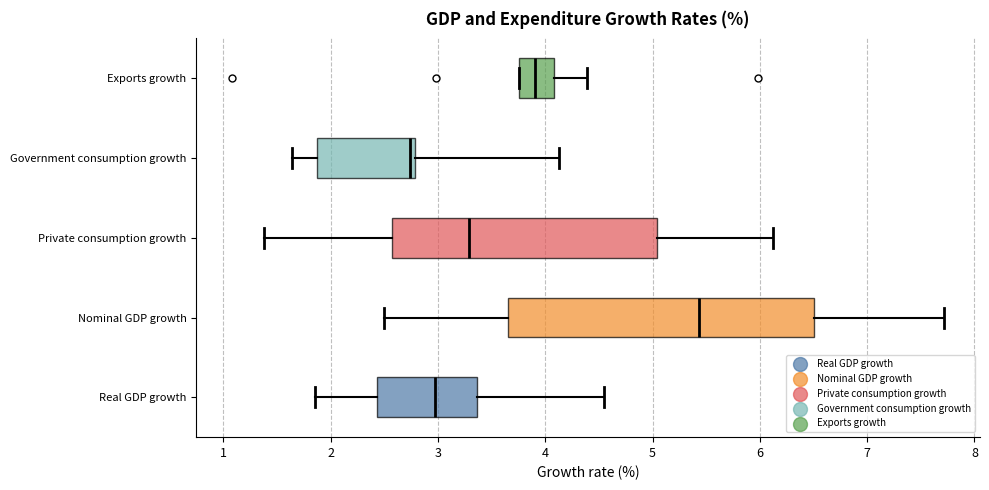

Which box is the widest, from its left edge to its right edge?

Nominal GDP growth